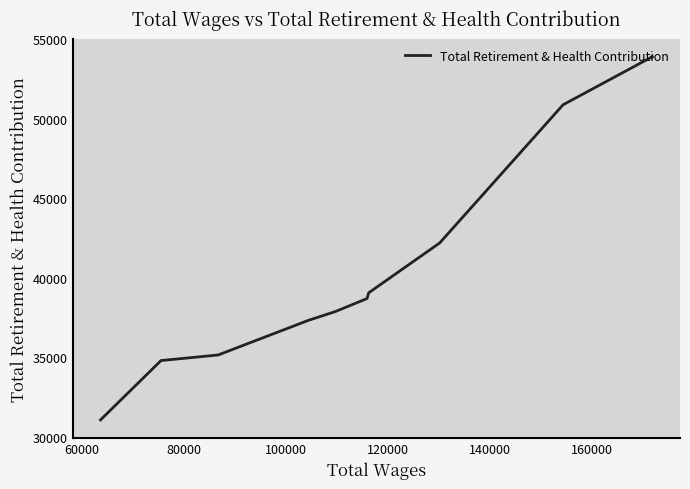

What is the minimum value shown in the chart?

31057